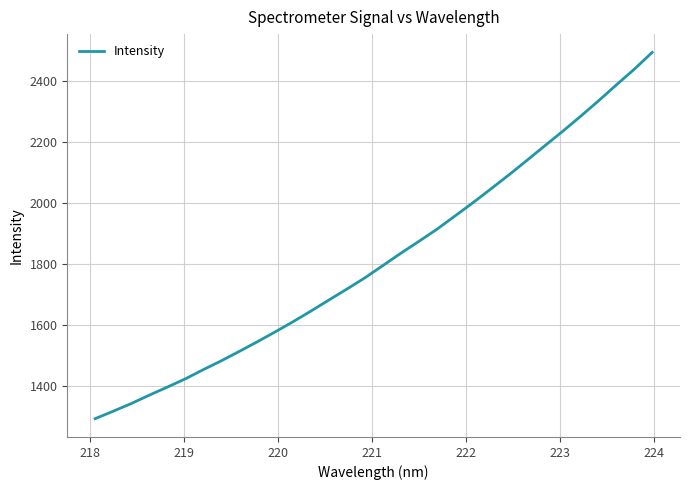

Count the number of data series in this chart.

1